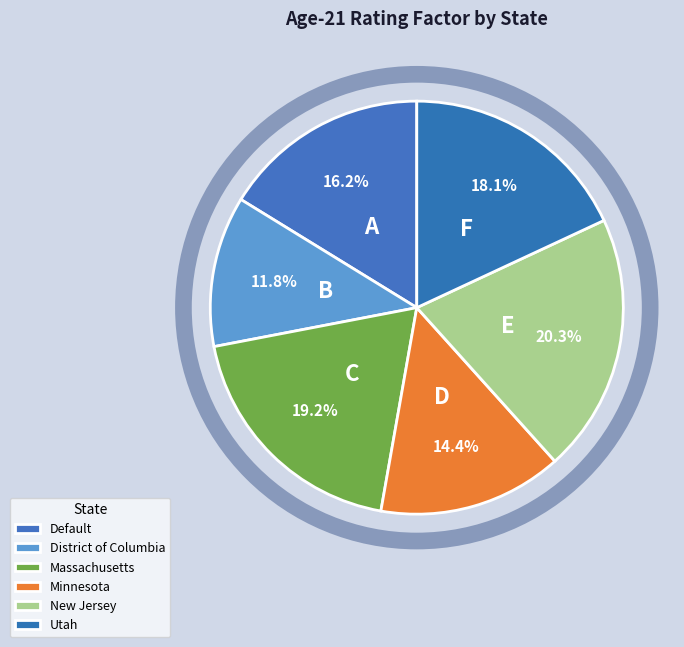

What percentage is the Utah slice, to the nearest percent?

18%